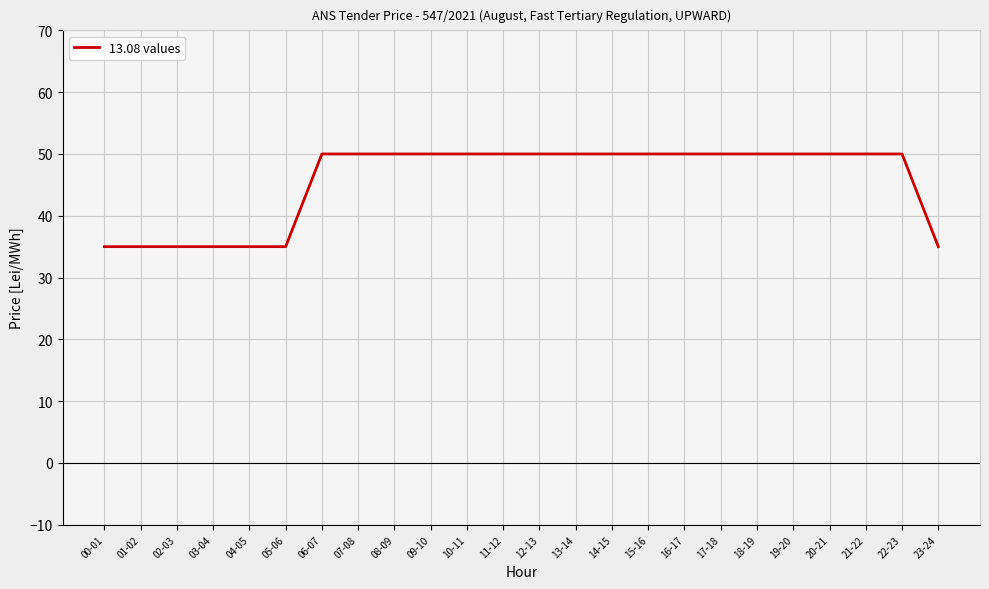

What value does the data have at 04-05, to the nearest 10?

40